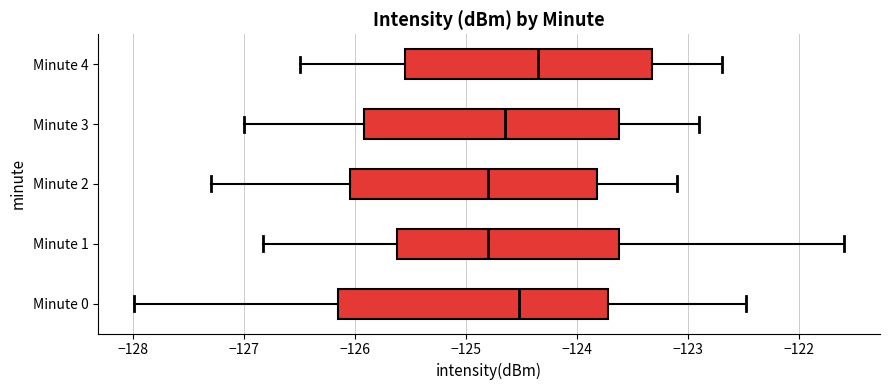

Reading bottom to top, read every box against the x-axis: the position of its median line, the range the box covers, and the ends of its whiskers. The values are not printed on the chart, so give them approximately, as read against the axis.

Minute 0: median -124.5, box -126.2 to -123.7, whiskers -128.0 to -122.5
Minute 1: median -124.8, box -125.6 to -123.6, whiskers -126.8 to -121.6
Minute 2: median -124.8, box -126.0 to -123.8, whiskers -127.3 to -123.1
Minute 3: median -124.6, box -125.9 to -123.6, whiskers -127.0 to -122.9
Minute 4: median -124.3, box -125.5 to -123.3, whiskers -126.5 to -122.7